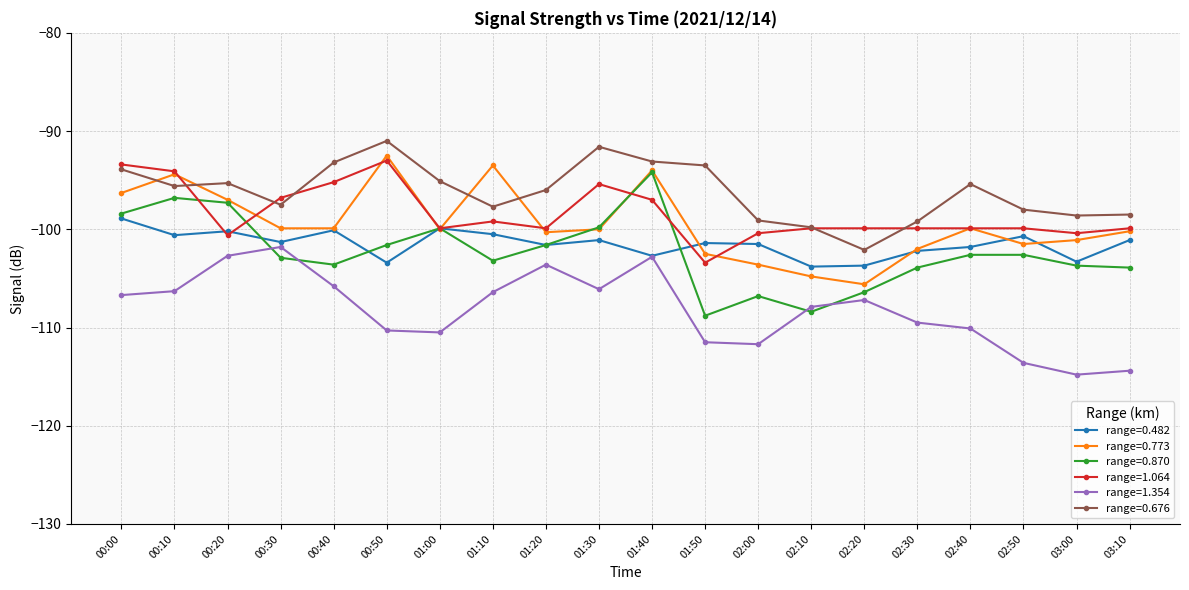

The value of range=0.773 at 00:20 is -97.0. True or false?

True